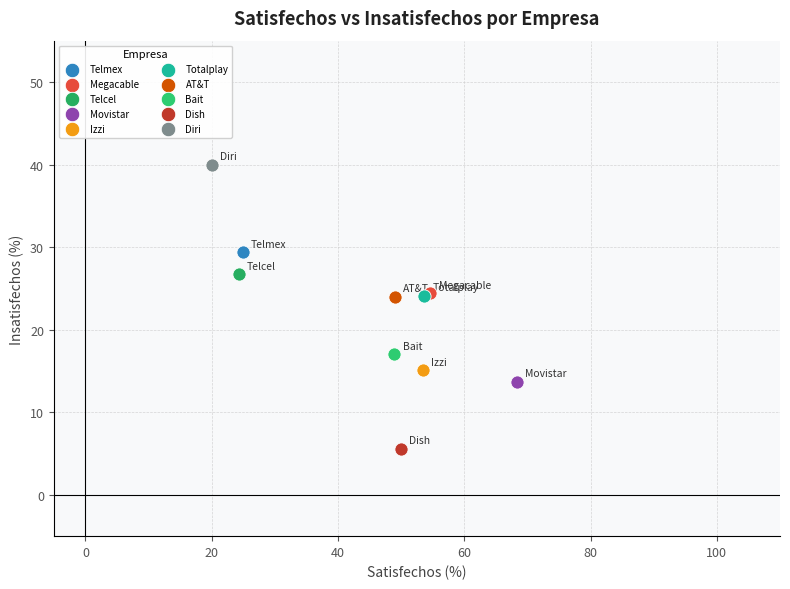

What are all the series names shown in the legend?

Telmex, Megacable, Telcel, Movistar, Izzi, Totalplay, AT&T, Bait, Dish, Diri